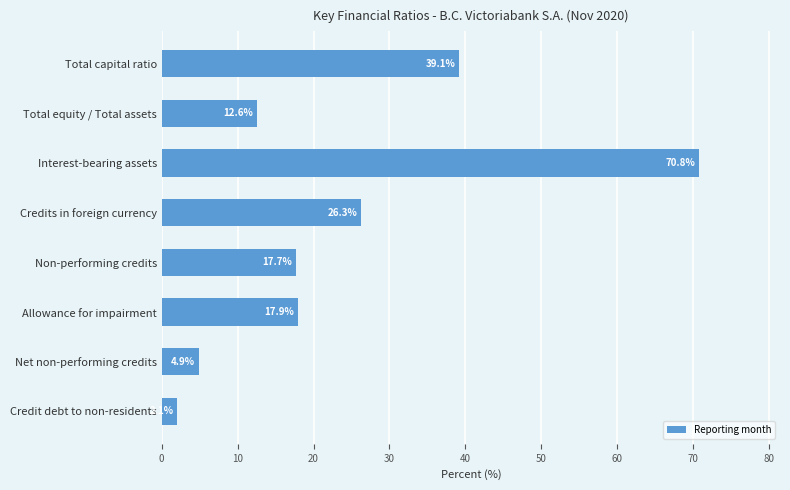

How many bars are there in total?

8